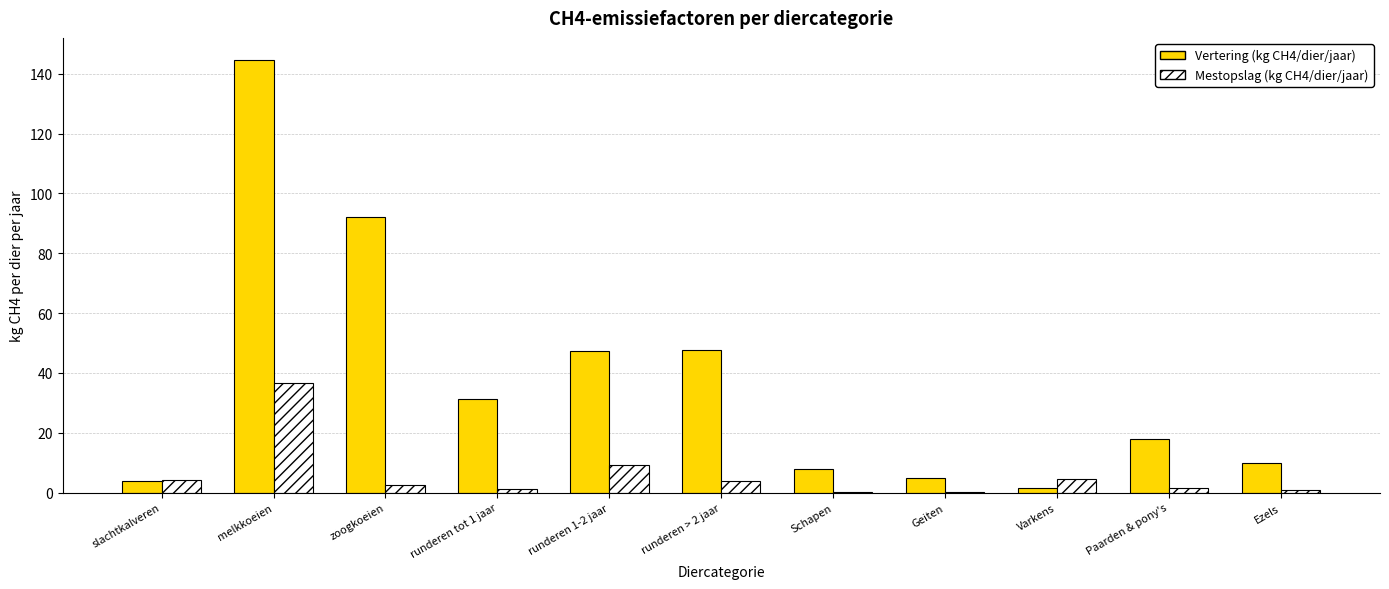

The value of Vertering (kg CH4/dier/jaar) at runderen 1-2 jaar is 21.6. True or false?

False